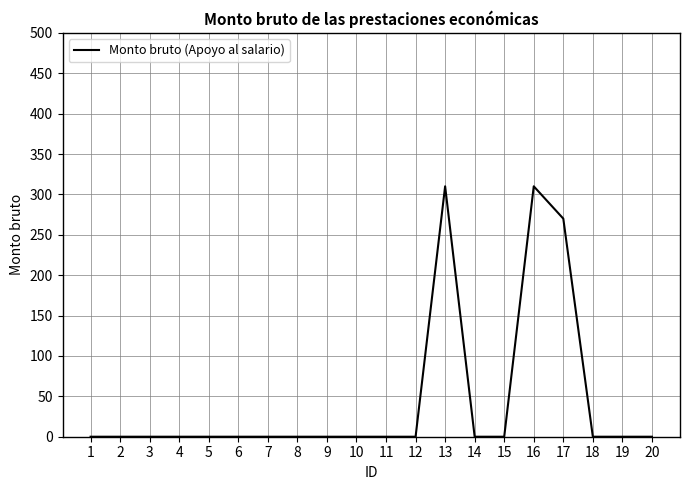

Which has a higher value, 17 or 20?

17